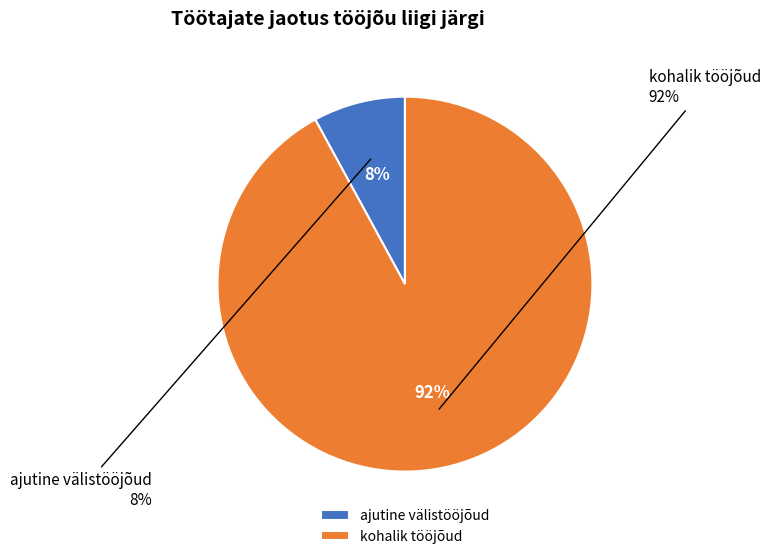

The Administratiivtöö spetsialistid ajutine slice represents 15% of the pie. True or false?

False